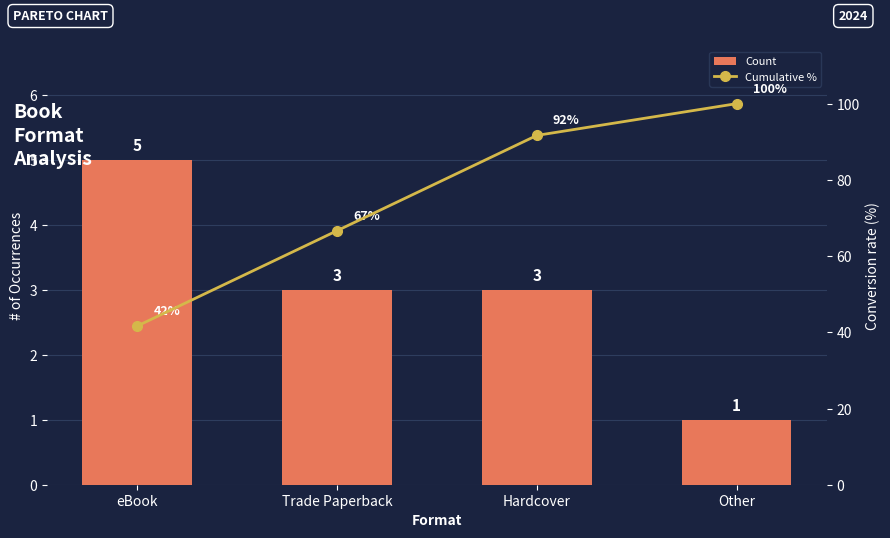

At which label does Cumulative % reach its peak?

Other